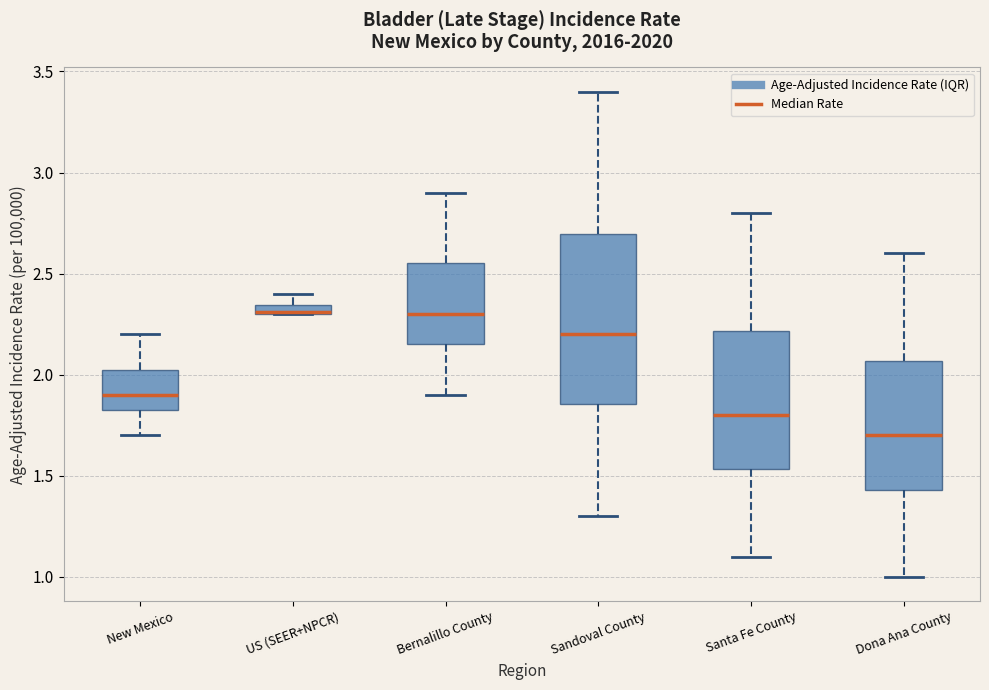

Which box is the tallest, from its lower edge to its upper edge?

Sandoval County